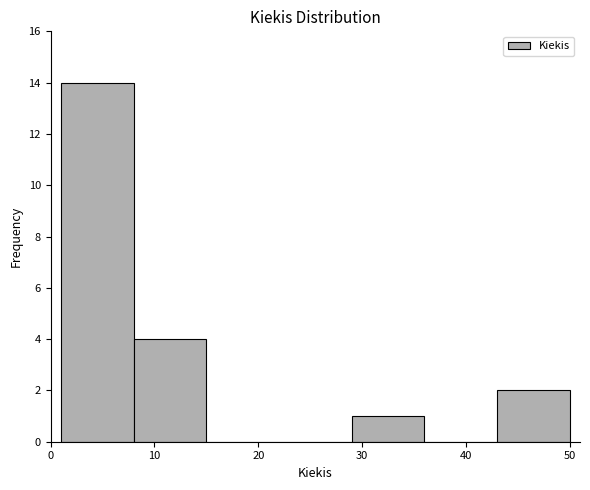

Reading left to right, transcribe this chart: for each bar, give the range it covers on the x-axis and its height. The values are not printed on the chart, so give them approximately, as read against the axis.

1 to 8: 14
8 to 15: 4
15 to 22: 0
22 to 29: 0
29 to 36: 1
36 to 43: 0
43 to 50: 2